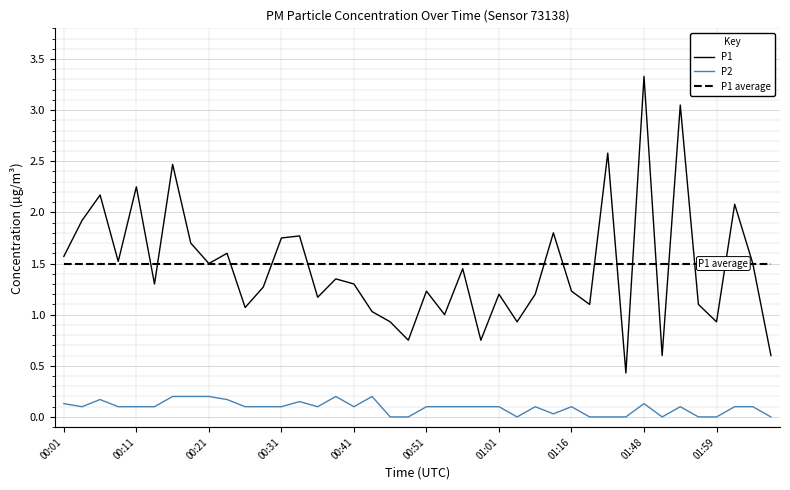

What is the lowest value of the P1 series?

0.4